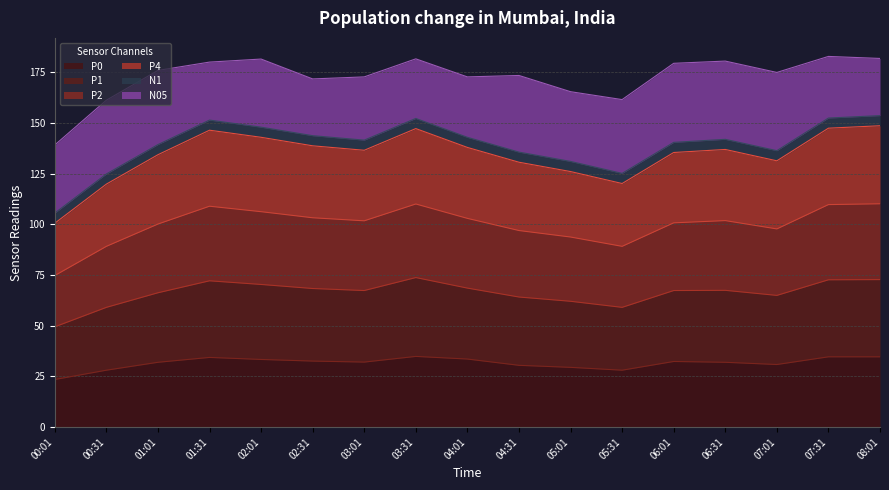

Where is the first local maximum for P2?

01:31